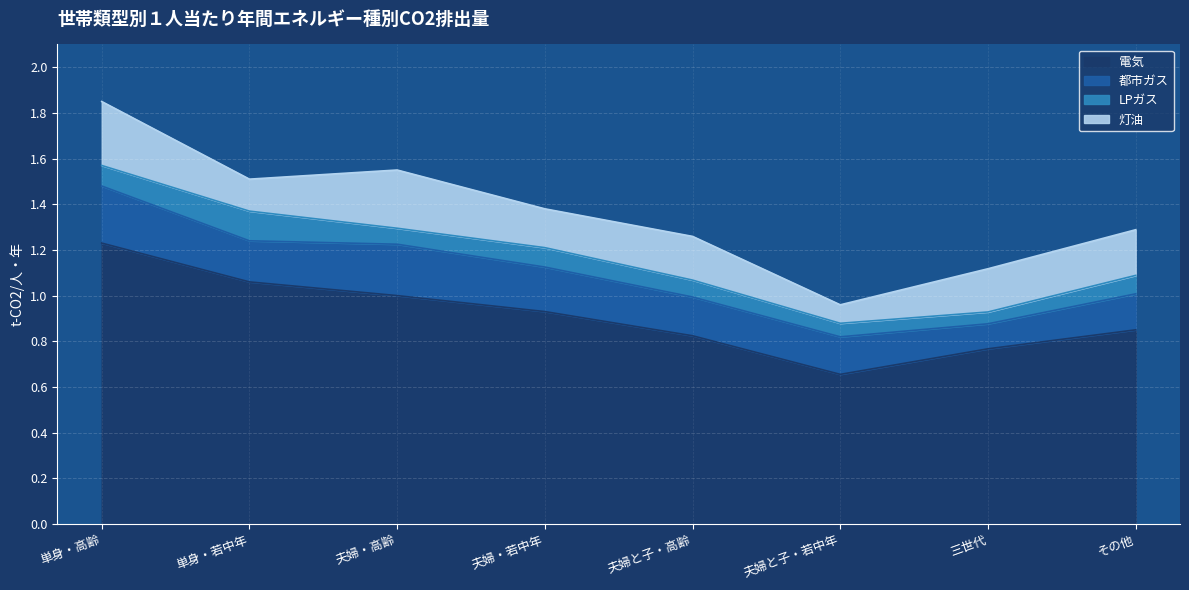

What value does the LPガス series have at その他?

0.1